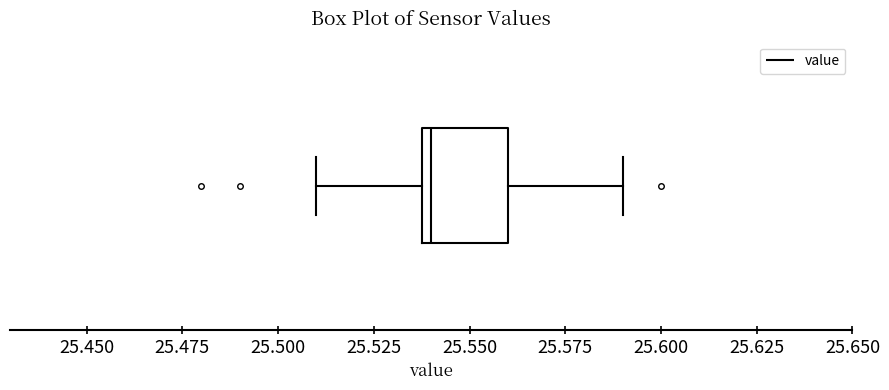

Where does the right whisker of the box end on the x-axis? The values are not printed on the chart, so give them approximately, as read against the axis.

25.59